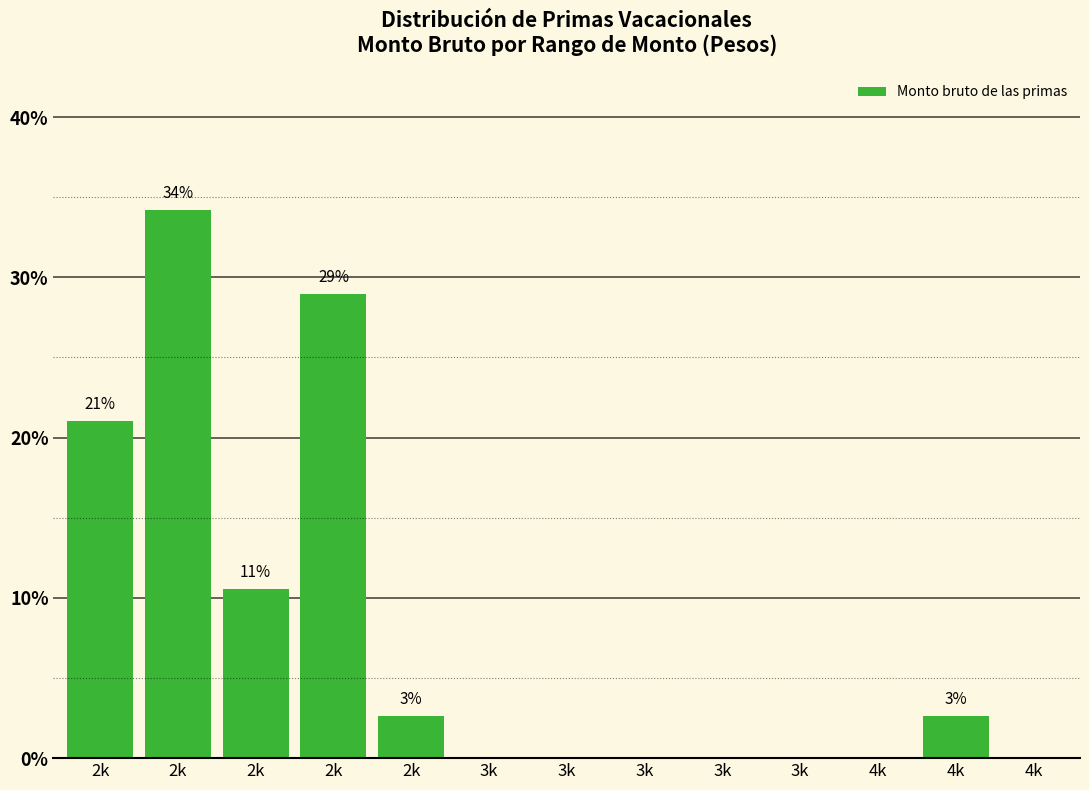

Are the bars horizontal?

No